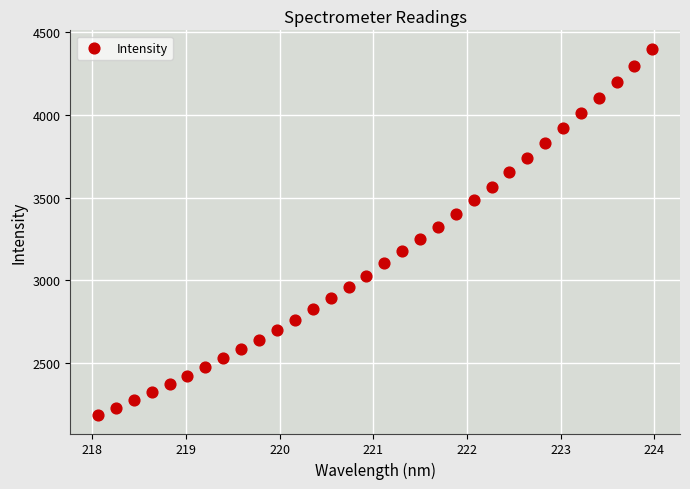

What is the range of Y values (max minus min)?

2215.8